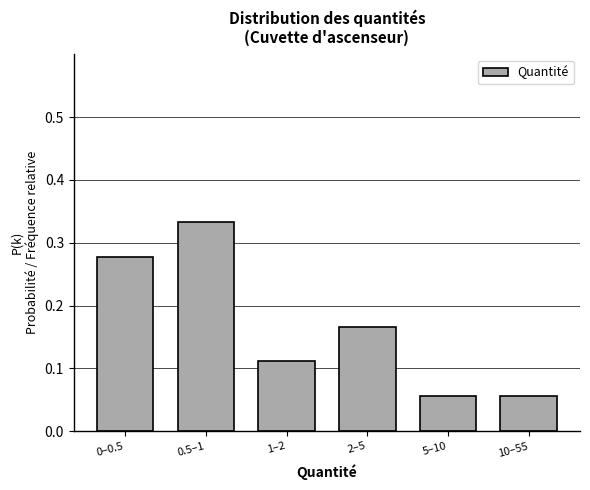

Is it true that the value at 0–0.5 is 0.2?

False